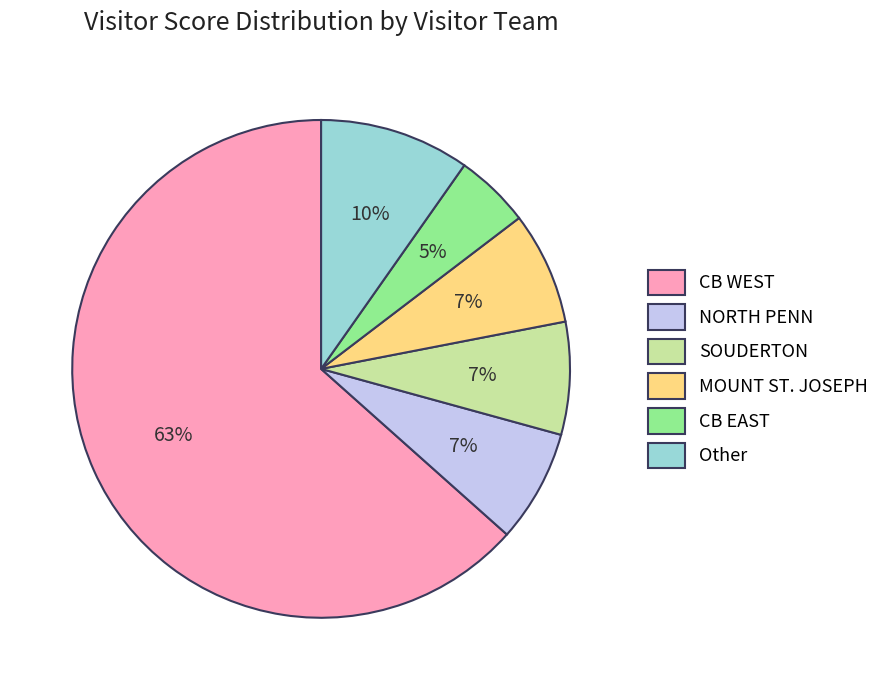

How many slices are in this pie chart?

6